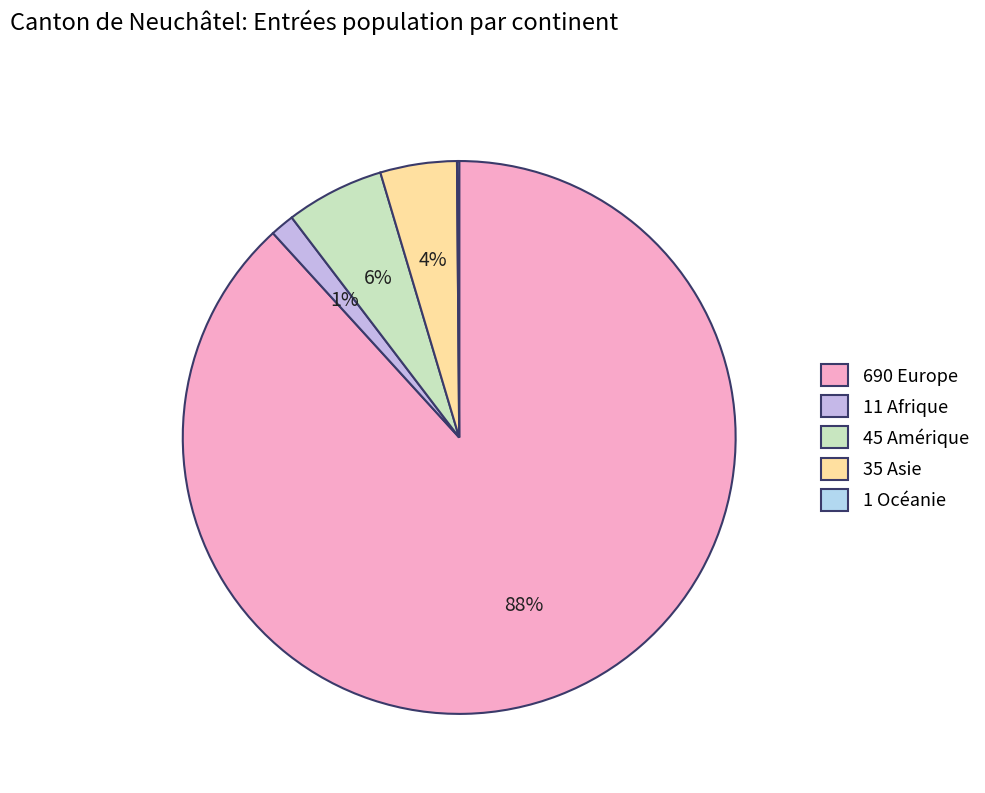

To the nearest percent, what is the difference between the largest and smallest slice percentages?

88%